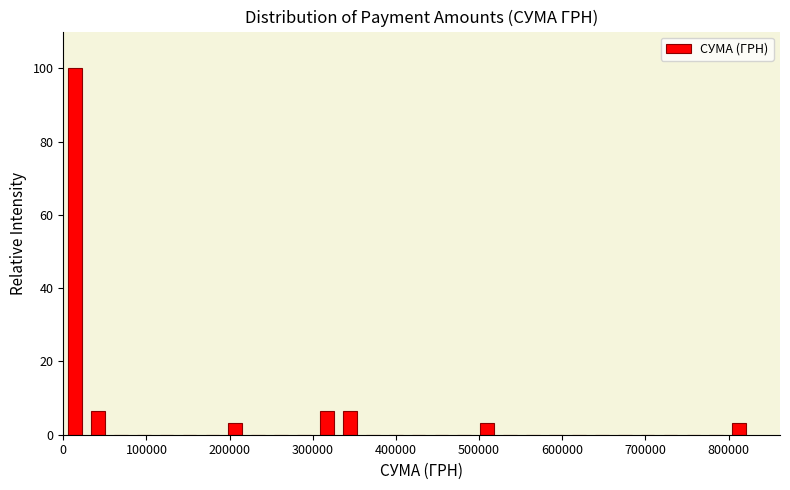

Around what value on the x-axis is the tallest bar? Give the approximate position of its centre, as read against the axis.

10000